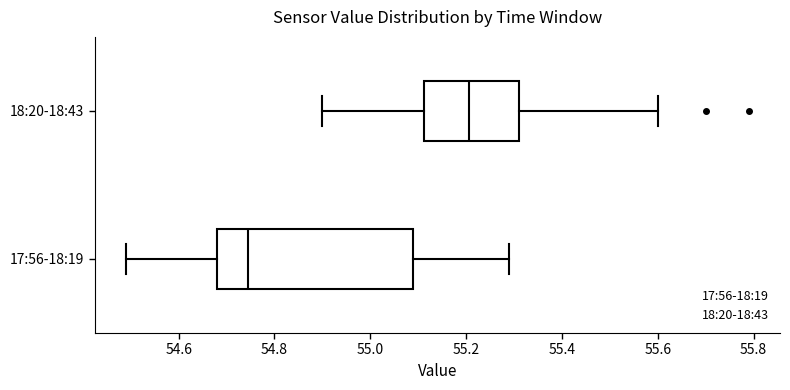

Reading bottom to top, transcribe this box plot: for each box, give where its median line is, the range the box spans, and where its two whiskers end, as read against the x-axis. The values are not printed on the chart, so give them approximately, as read against the axis.

17:56-18:19: median 54.74, box 54.68 to 55.10, whiskers 54.50 to 55.30
18:20-18:43: median 55.20, box 55.12 to 55.32, whiskers 54.90 to 55.60